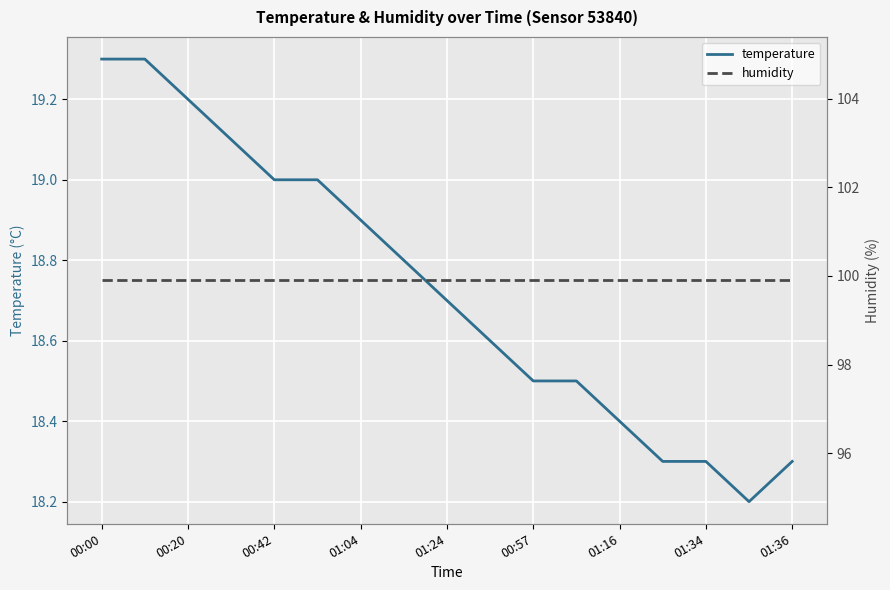

What is the value of the humidity point at the 4th from the left?

99.9